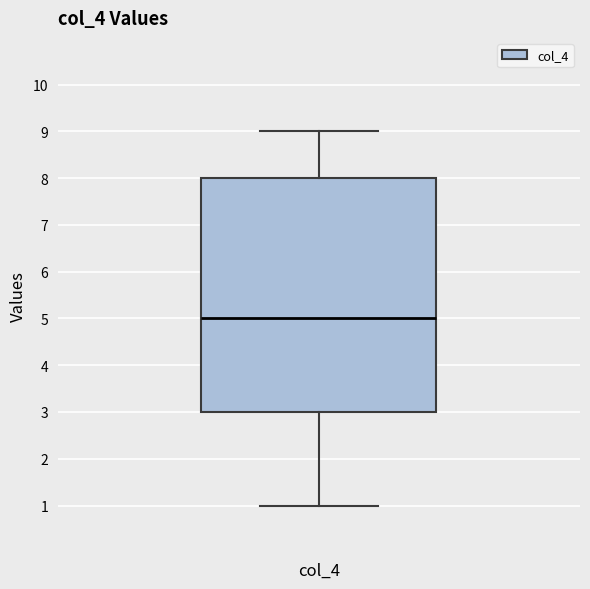

Transcribe this box plot: give where the median line is, the range the box spans, and where the two whiskers end, as read against the y-axis. The values are not printed on the chart, so give them approximately, as read against the axis.

median 5, box 3 to 8, whiskers 1 to 9